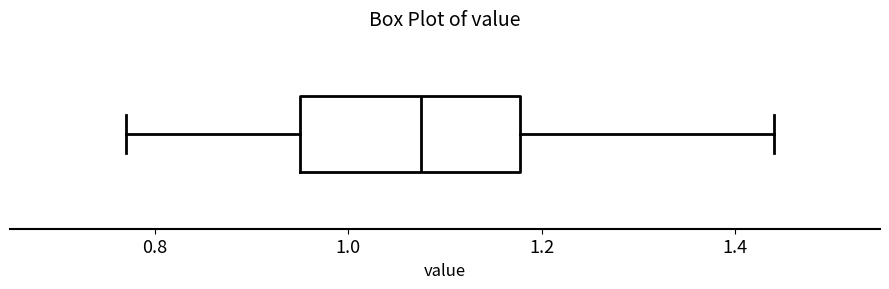

Read this box plot against the x-axis: the position of the median line, the range covered by the box, and the ends of both whiskers. The values are not printed on the chart, so give them approximately, as read against the axis.

median 1.08, box 0.96 to 1.18, whiskers 0.78 to 1.44